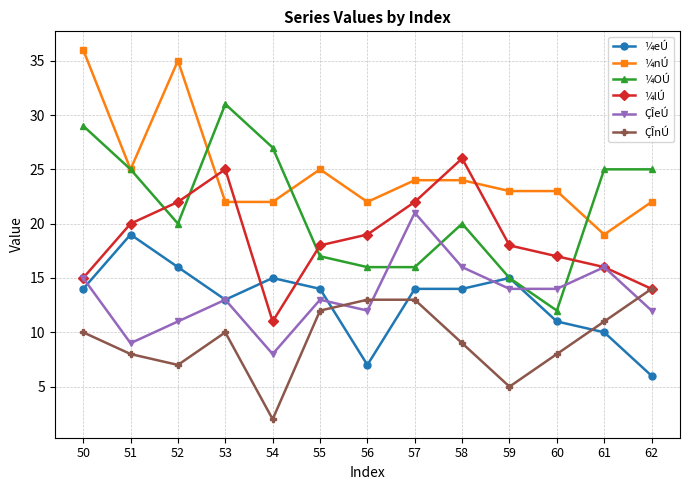

How many lines are shown in the chart?

6